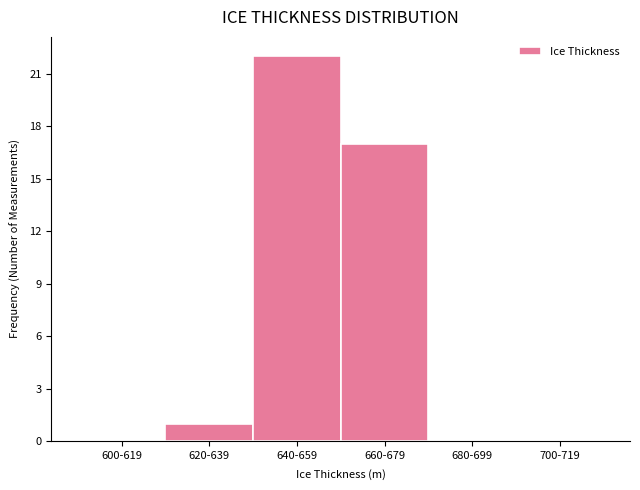

Reading left to right, what are all the values shown in this chart?

600-619=0	620-639=1	640-659=22	660-679=17	680-699=0	700-719=0